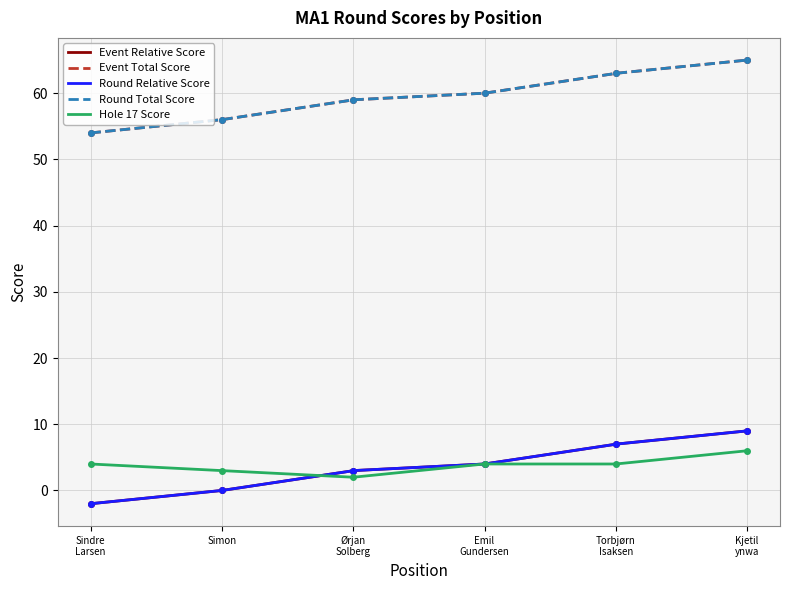

Which series changed the most between Emil Gundersen and Kjetil ynwa?

event_relative_score